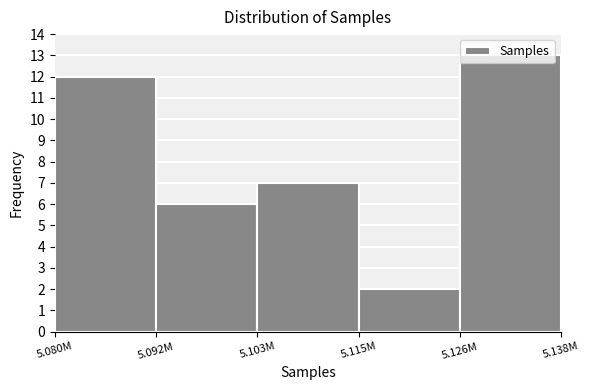

The chart shows a value of 6 at 5.092M. True or false?

True